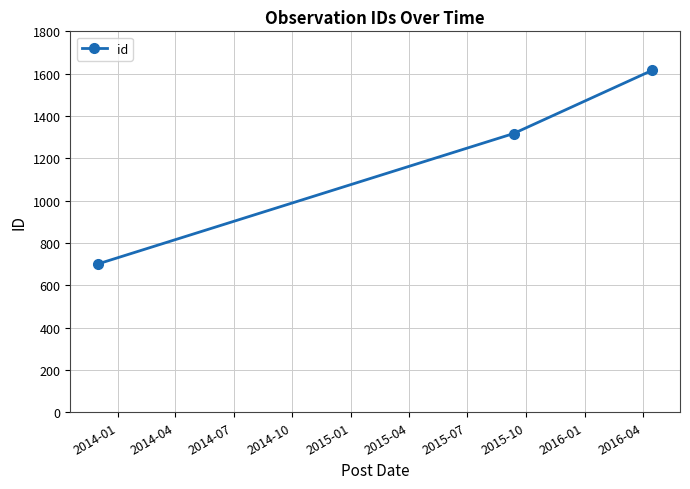

What is the value of the 1st point from the left?

701